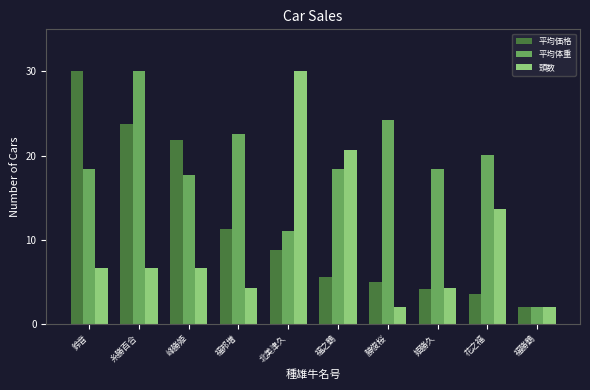

What is the spread (max minus min) of values at 糸勝百合?

23.3